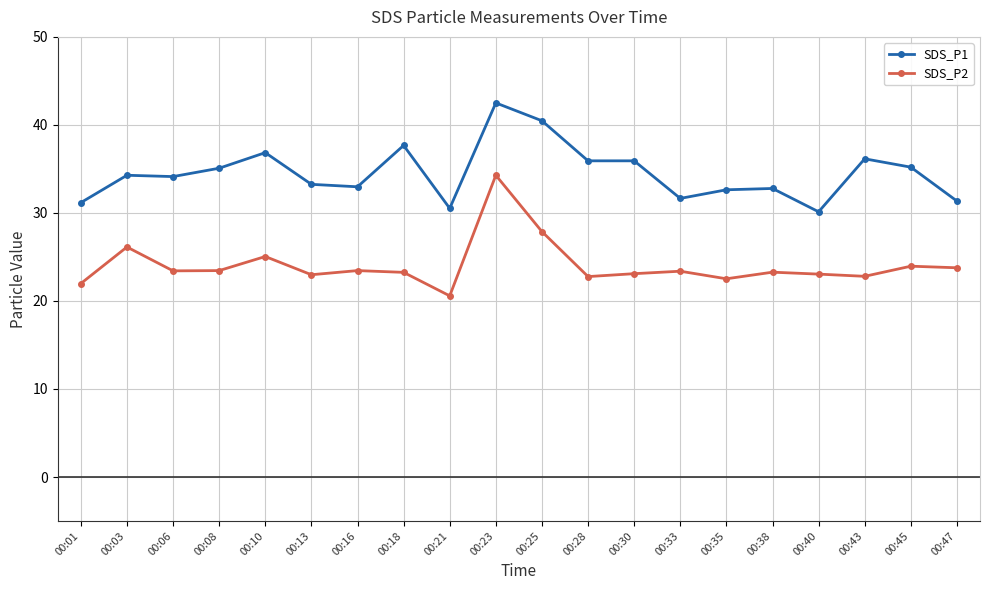

List the series in order of their peak value, lowest first.

SDS_P2, SDS_P1